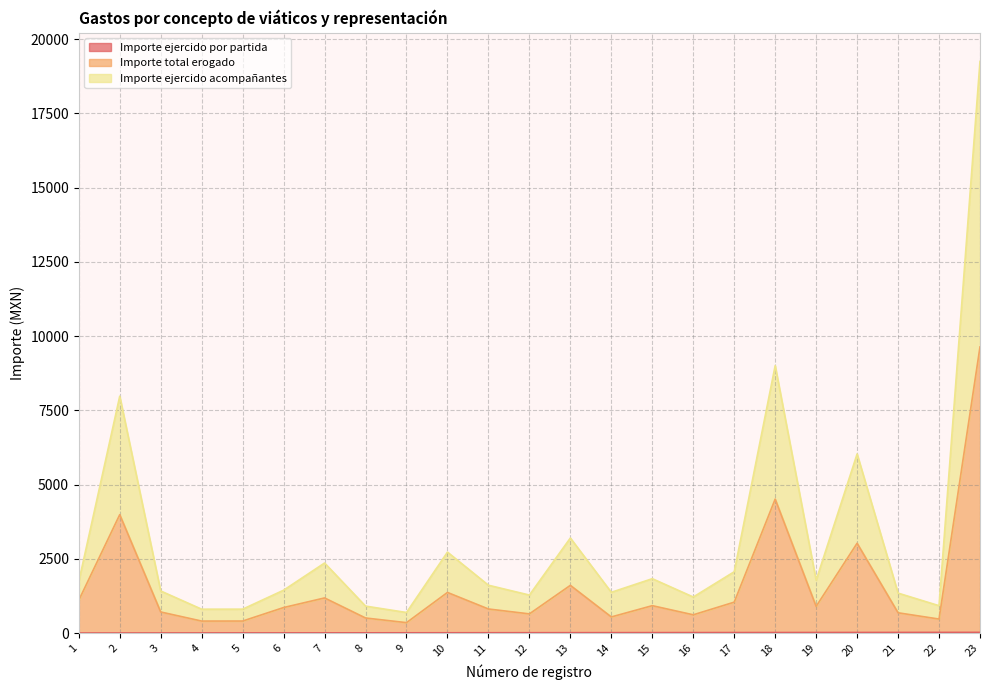

True or false: Importe total erogado has a value of 2361.4 at 10.

False